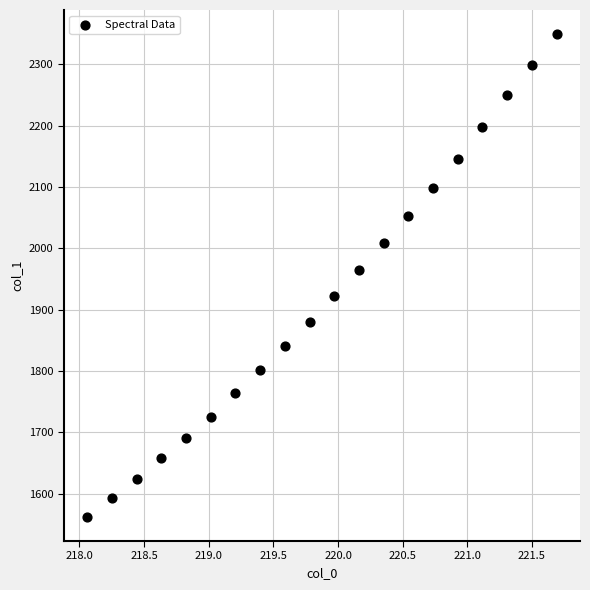

What Y value in the scatter plot is closest to 1955?

1964.3